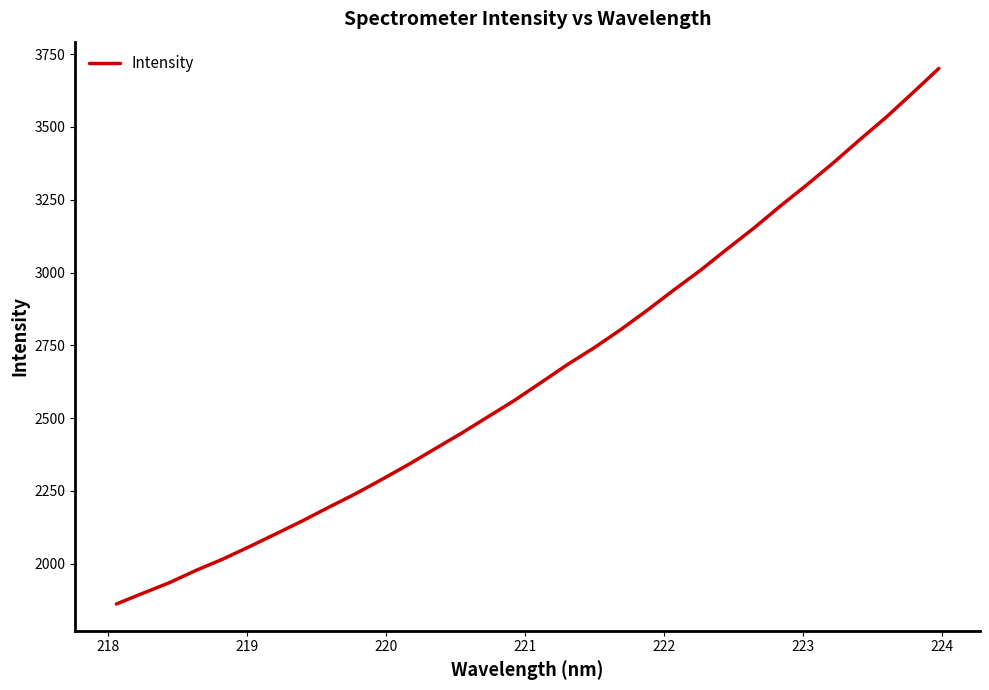

What is the sum of all values?

85071.8